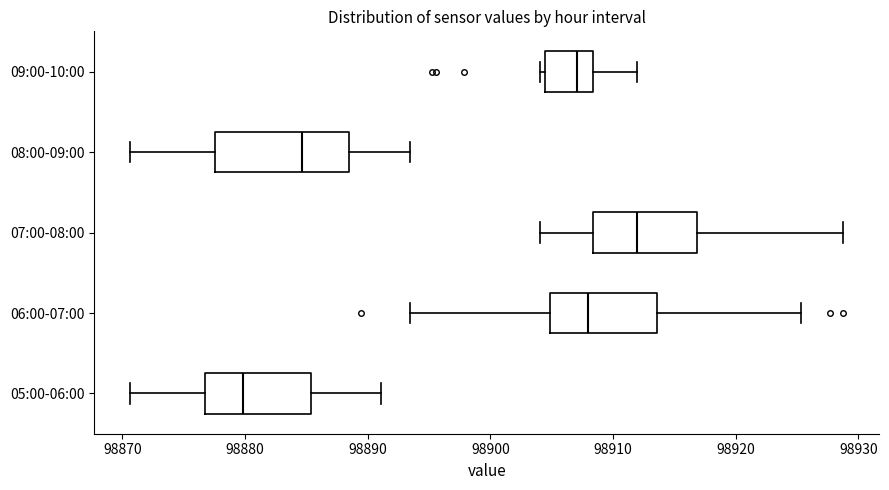

Comparing the boxes themselves (not the whiskers), which one is the widest?

08:00-09:00